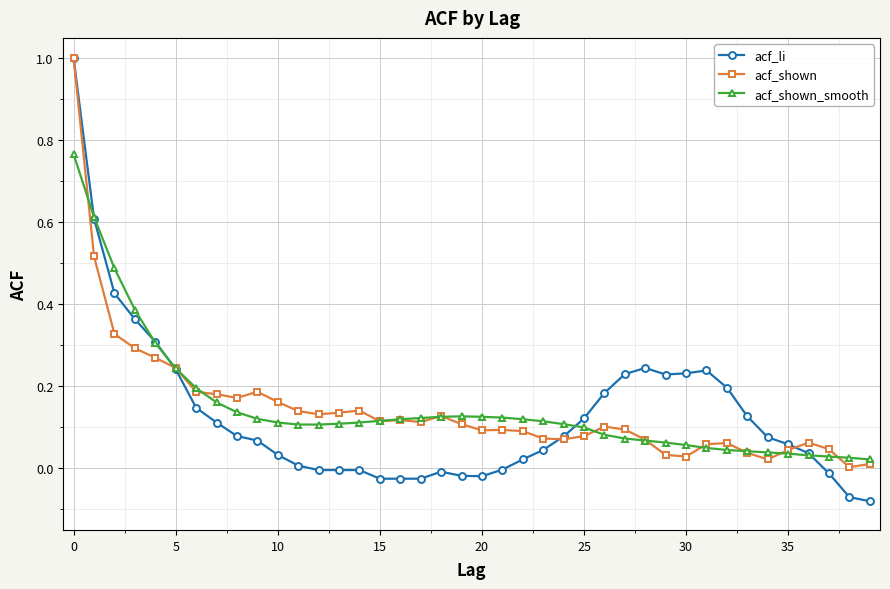

What is the maximum value shown in the chart?

1.0